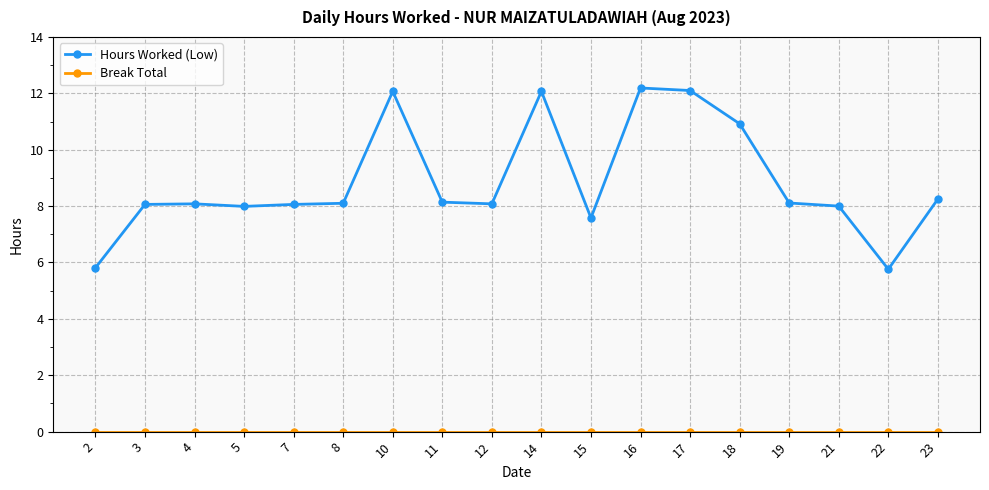

Which series has the largest range (max minus min)?

Hours Worked (Low)